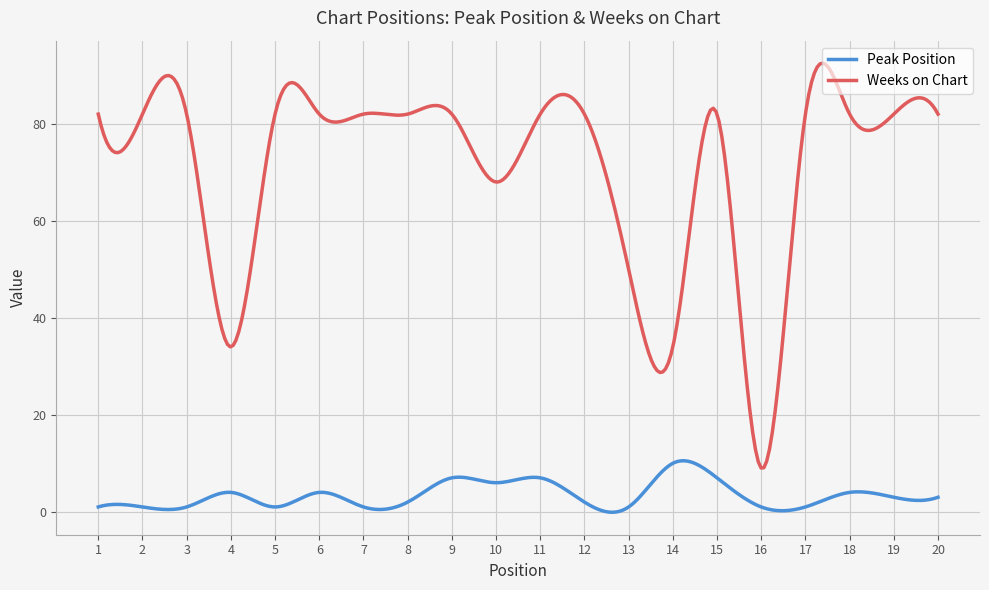

What is the greatest value displayed?

92.5